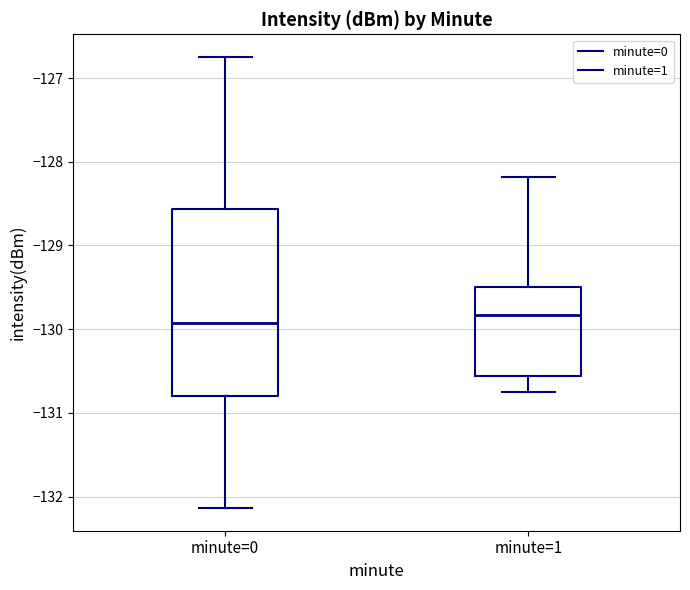

Where does the upper whisker of the box for minute=1 end on the y-axis? The values are not printed on the chart, so give them approximately, as read against the axis.

-128.2